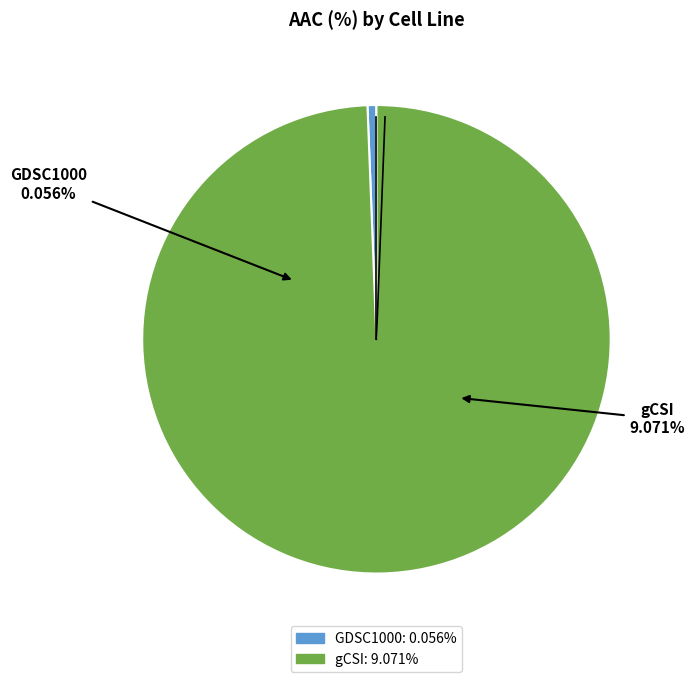

How many slices are in this pie chart?

2